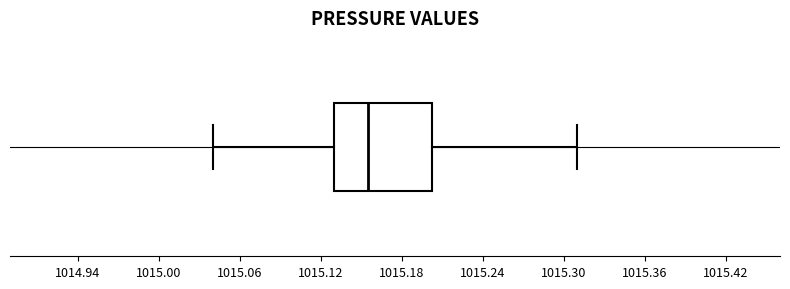

Where does the left whisker of the box end on the x-axis? The values are not printed on the chart, so give them approximately, as read against the axis.

1015.04